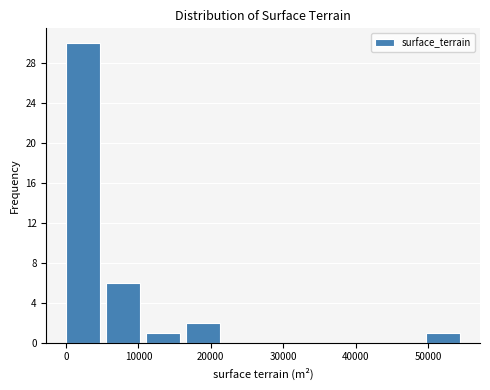

Reading left to right, list every bar in this chart as the range it spans on the x-axis followed by its height. Neither the bar edges nor the heights are printed on the chart, so give them approximately, as read against the axes.

0 to 6000: 30
6000 to 11000: 6
11000 to 17000: 1
17000 to 22000: 2
22000 to 28000: 0
28000 to 33000: 0
33000 to 39000: 0
39000 to 44000: 0
44000 to 50000: 0
50000 to 55000: 1